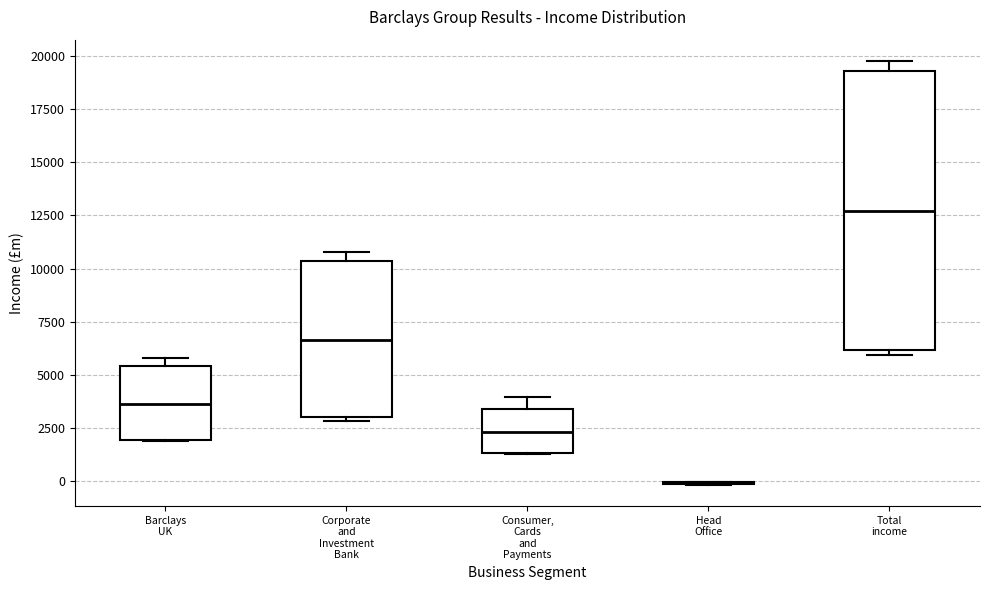

Which box is the tallest, from its lower edge to its upper edge?

Total income